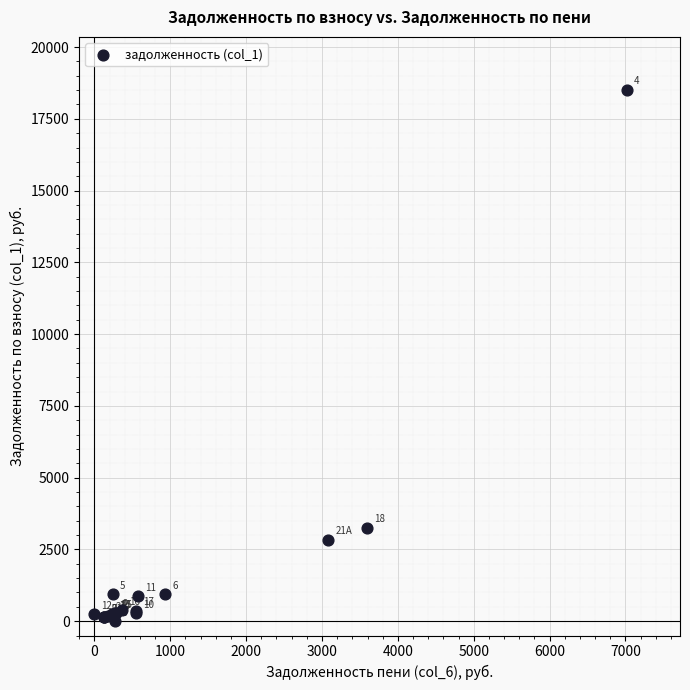

What Y value in the scatter plot is closest to 9251?

3258.1